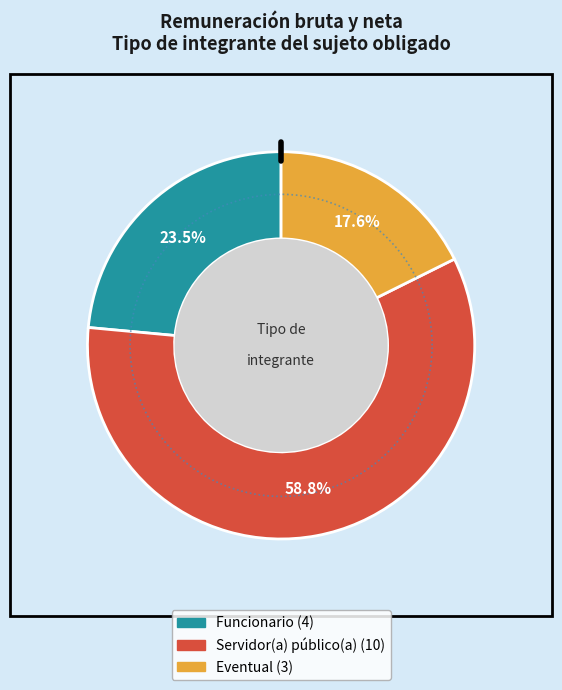

What percentage is NOT represented by Funcionario?

76.5%